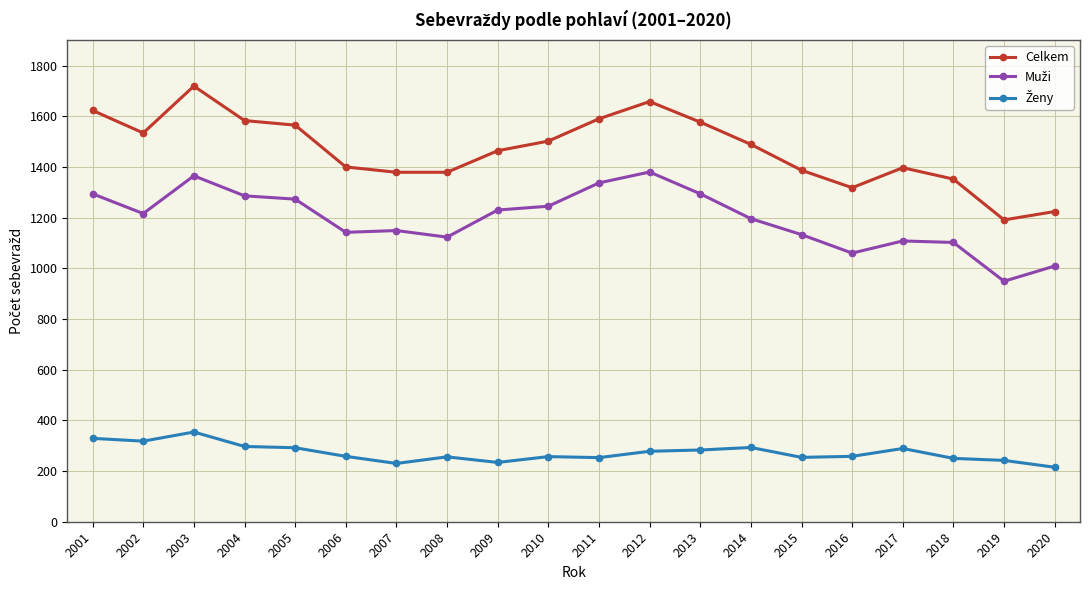

What is the difference between the highest and lowest values at 2017?

1108